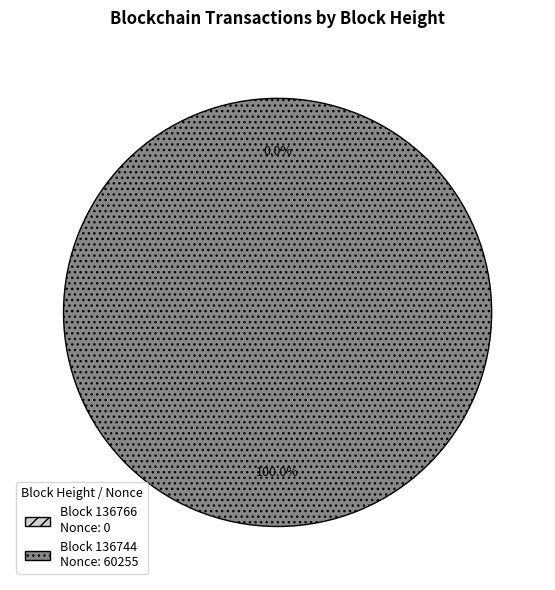

What percentage is the 136744 slice, to the nearest percent?

100%